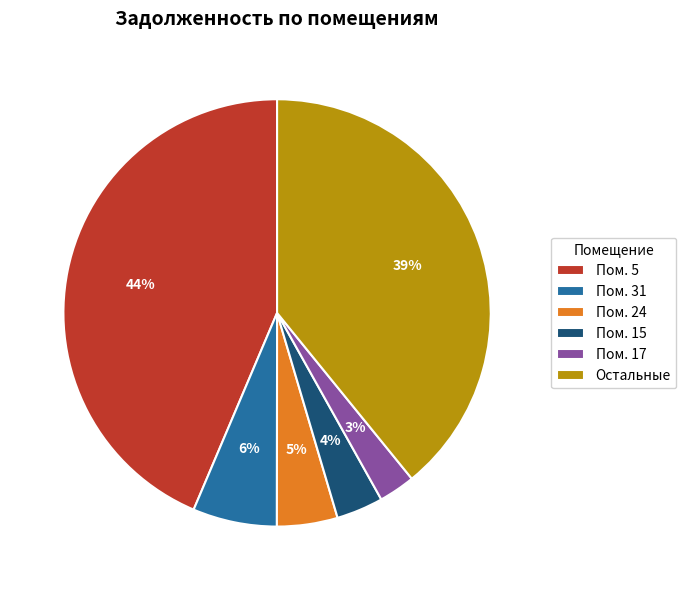

To the nearest percent, what portion does Пом. 15 represent?

4%